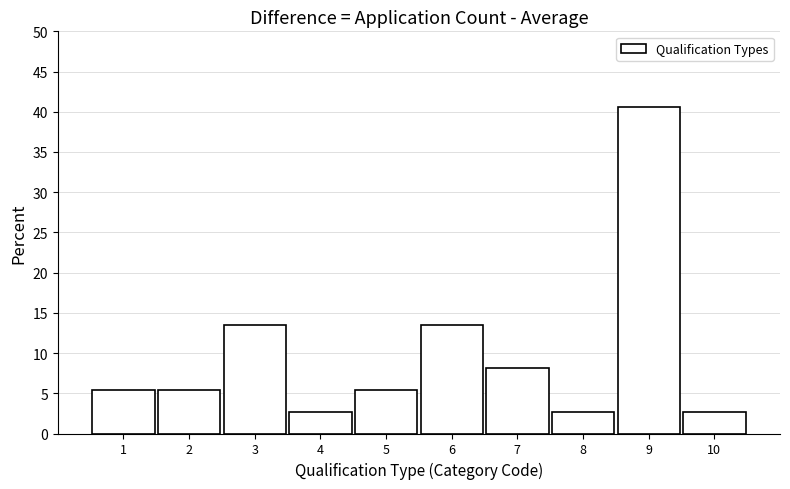

What is the height of the bar covering 4.5 to 5.5 on the x-axis? The values are not printed on the chart, so give them approximately, as read against the axis.

5.5